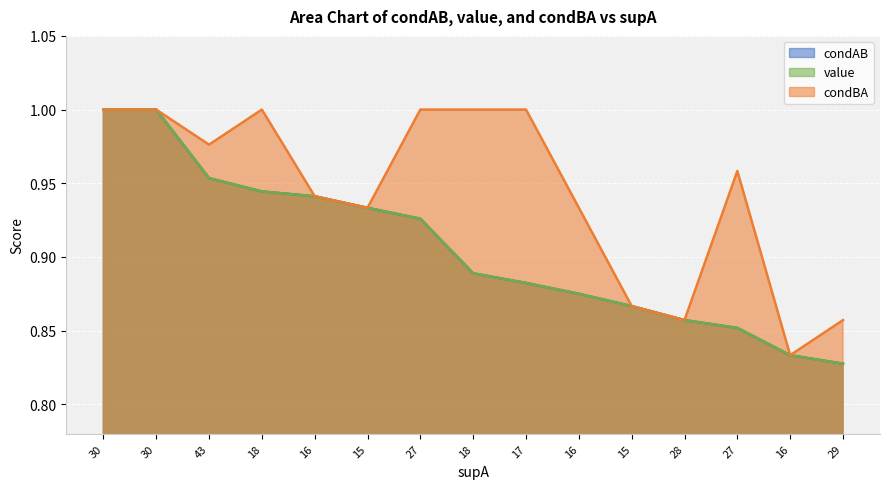

What is the lowest value of the condBA series?

0.8